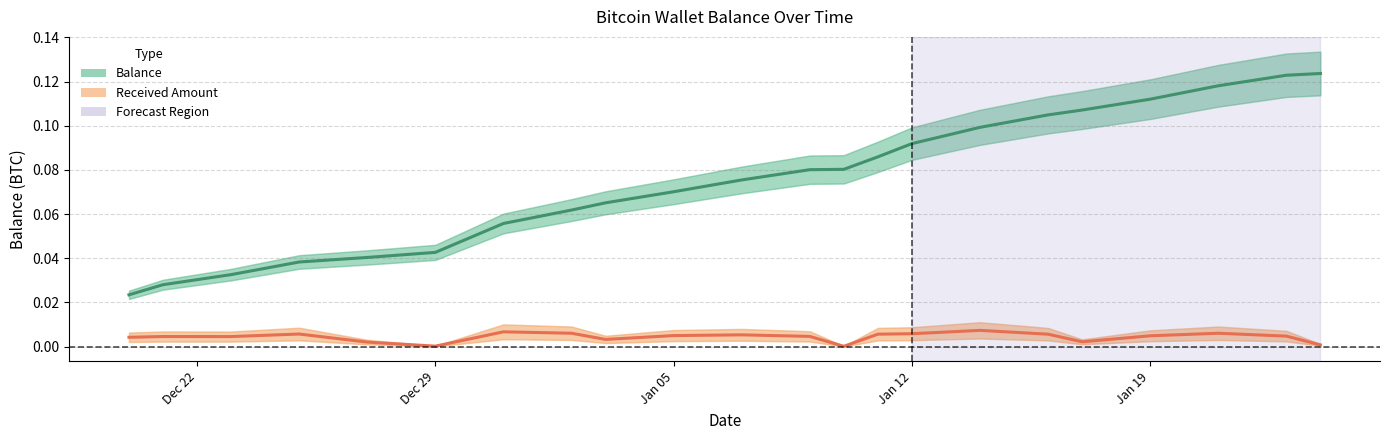

Count the number of categories in the chart.

22